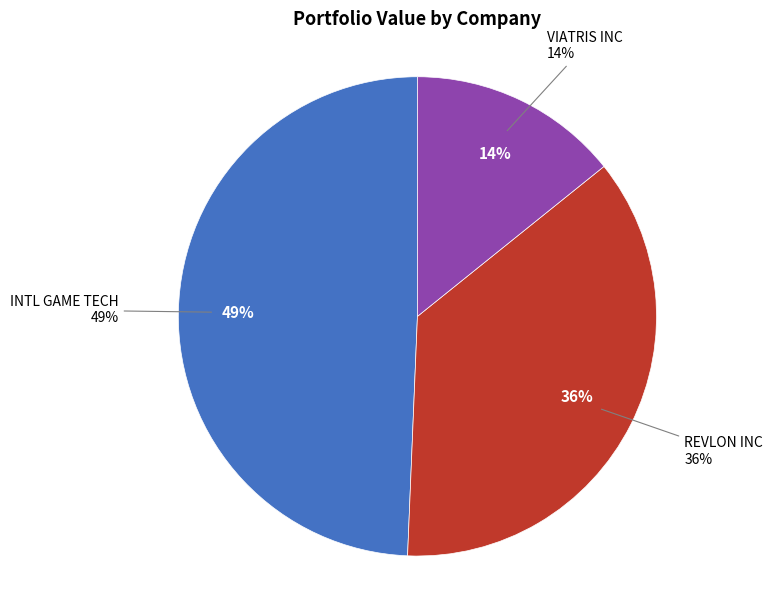

To the nearest percent, what portion does INTERNATIONAL GAME TECHNOLOG represent?

49%